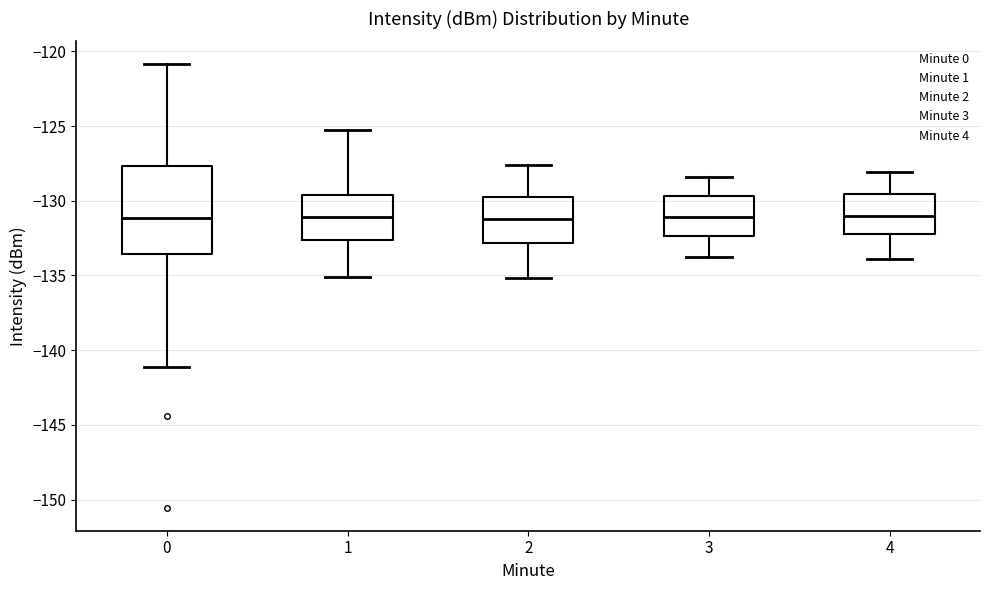

Reading left to right, read every box against the y-axis: the position of its median line, the range the box covers, and the ends of its whiskers. The values are not printed on the chart, so give them approximately, as read against the axis.

0: median -131.0, box -133.5 to -127.5, whiskers -141.0 to -121.0
1: median -131.0, box -132.5 to -129.5, whiskers -135.0 to -125.5
2: median -131.0, box -133.0 to -129.5, whiskers -135.0 to -127.5
3: median -131.0, box -132.5 to -129.5, whiskers -134.0 to -128.5
4: median -131.0, box -132.0 to -129.5, whiskers -134.0 to -128.0